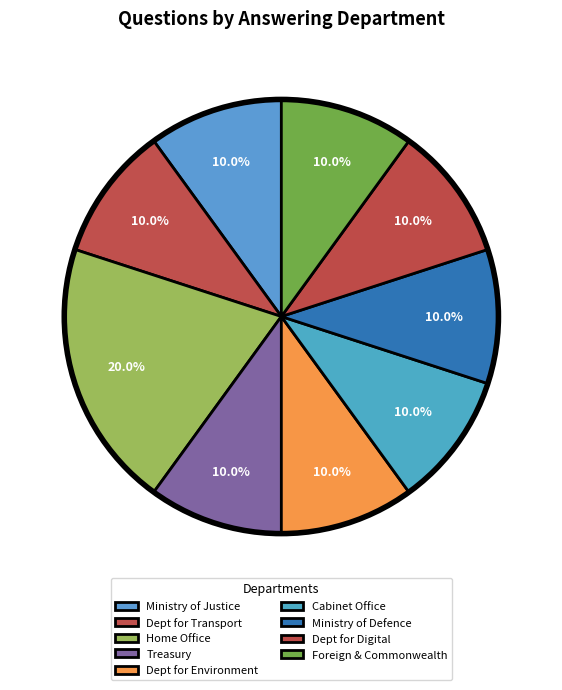

Is it true that Ministry of Justice is 10% of the pie?

True